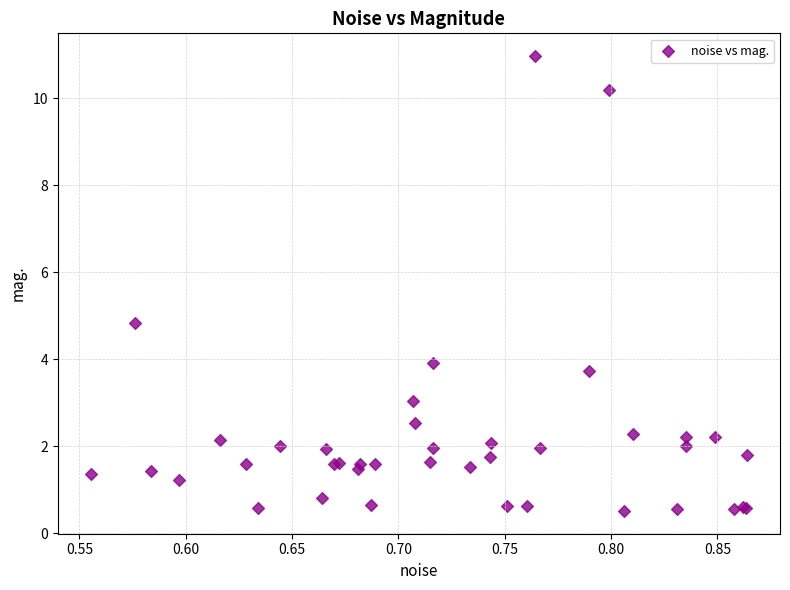

What Y value in the scatter plot is closest to 5?

4.8